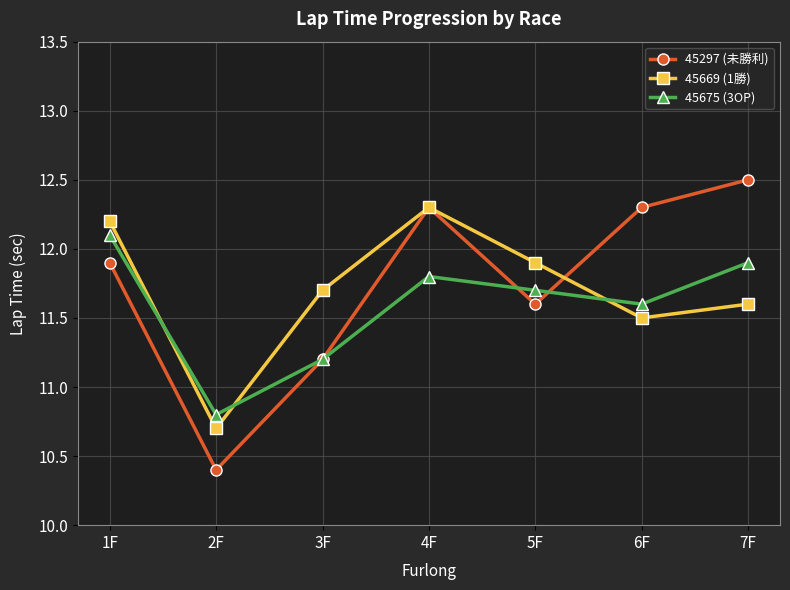

The 45669 (1勝) series shows 2.4 at 2F. True or false?

False